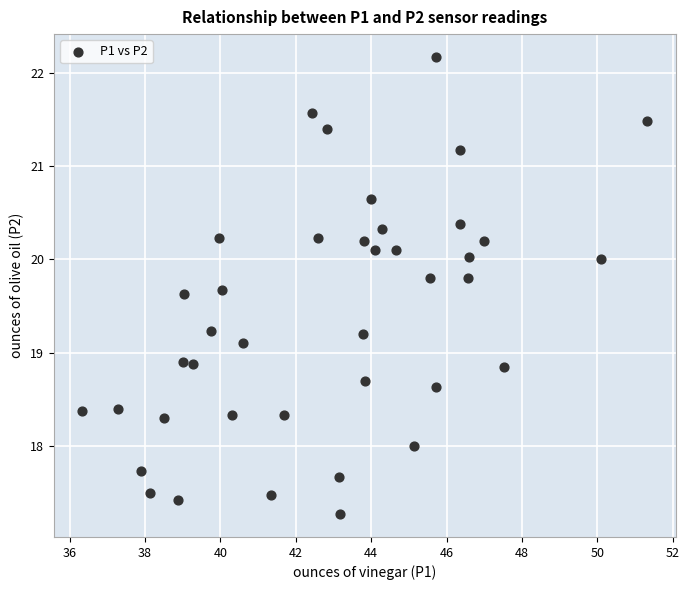

What is the range of X values (max minus min)?

15.0